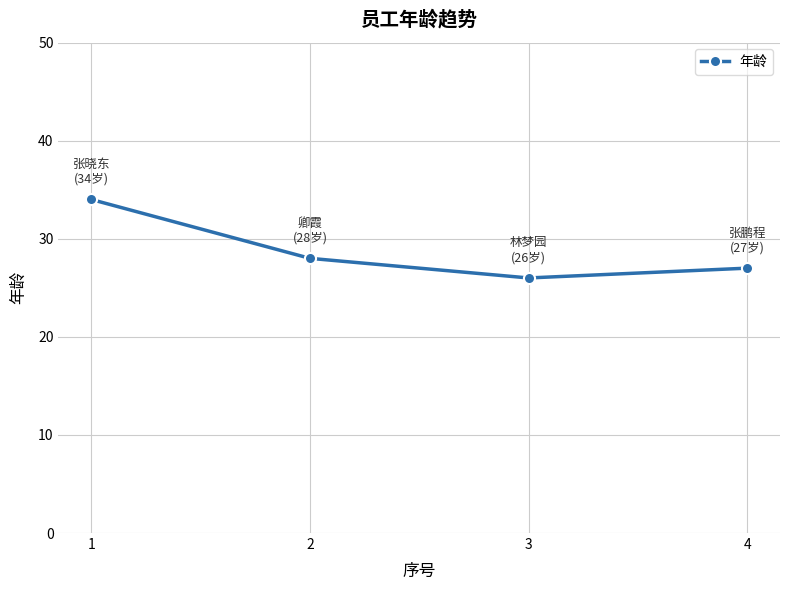

Rank the categories by value from highest to lowest.

1, 2, 4, 3